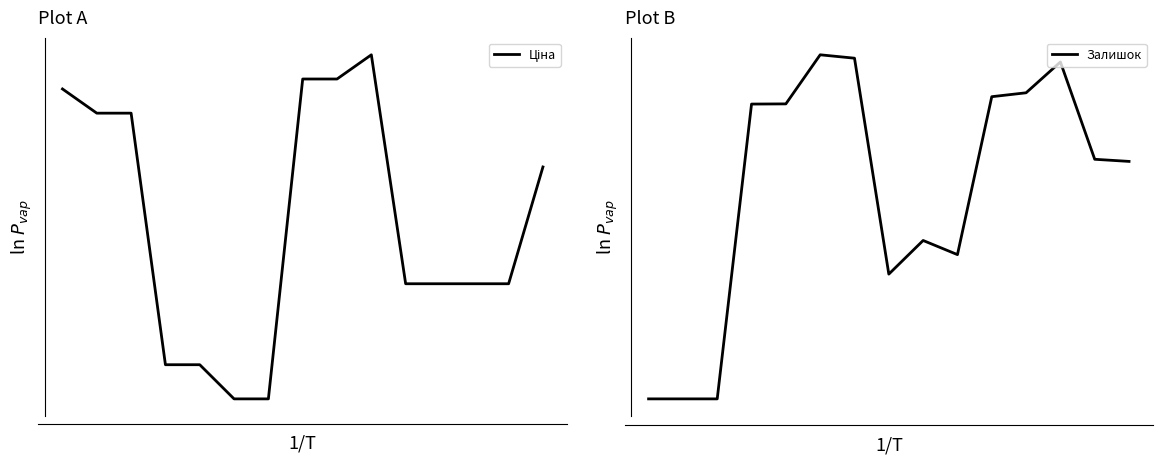

Rank the series by their average value, from highest to lowest.

Ціна, Залишок